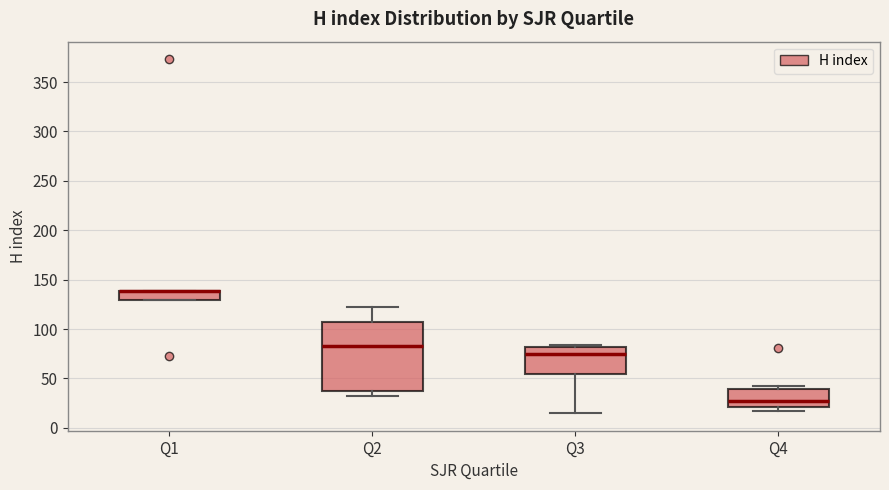

Comparing the boxes themselves (not the whiskers), which one is the tallest?

Q2